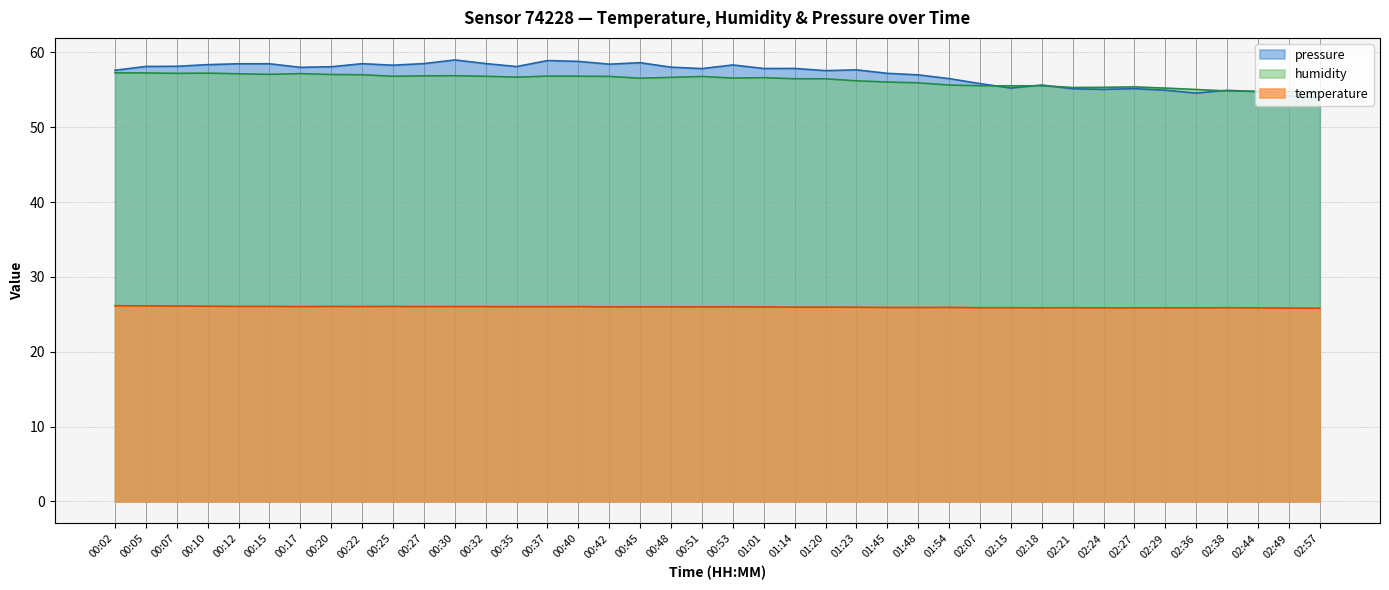

Rank the series by their maximum value, from highest to lowest.

pressure, humidity, temperature